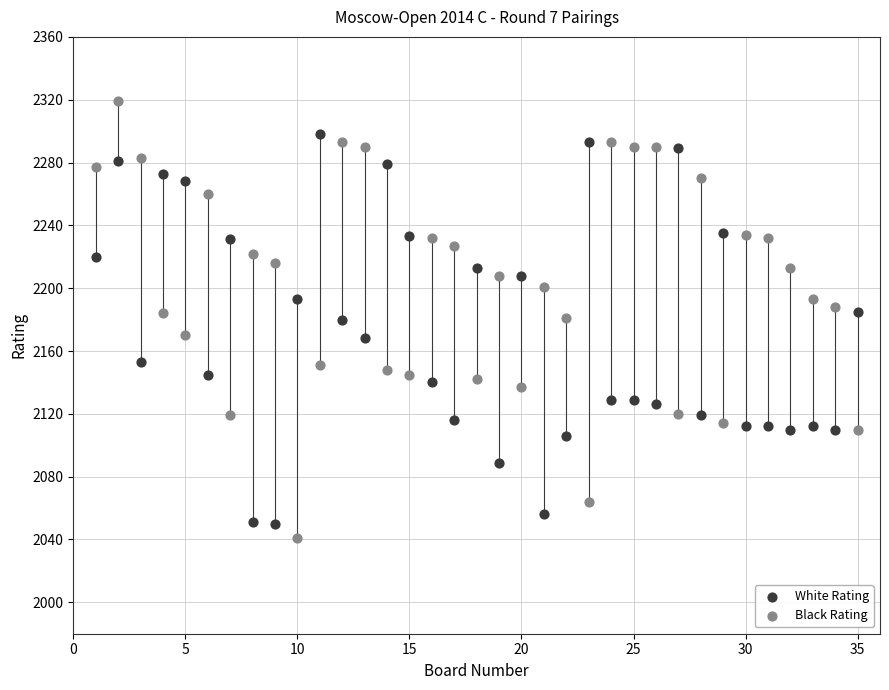

Which series has the largest Y range (max minus min)?

Black Rating